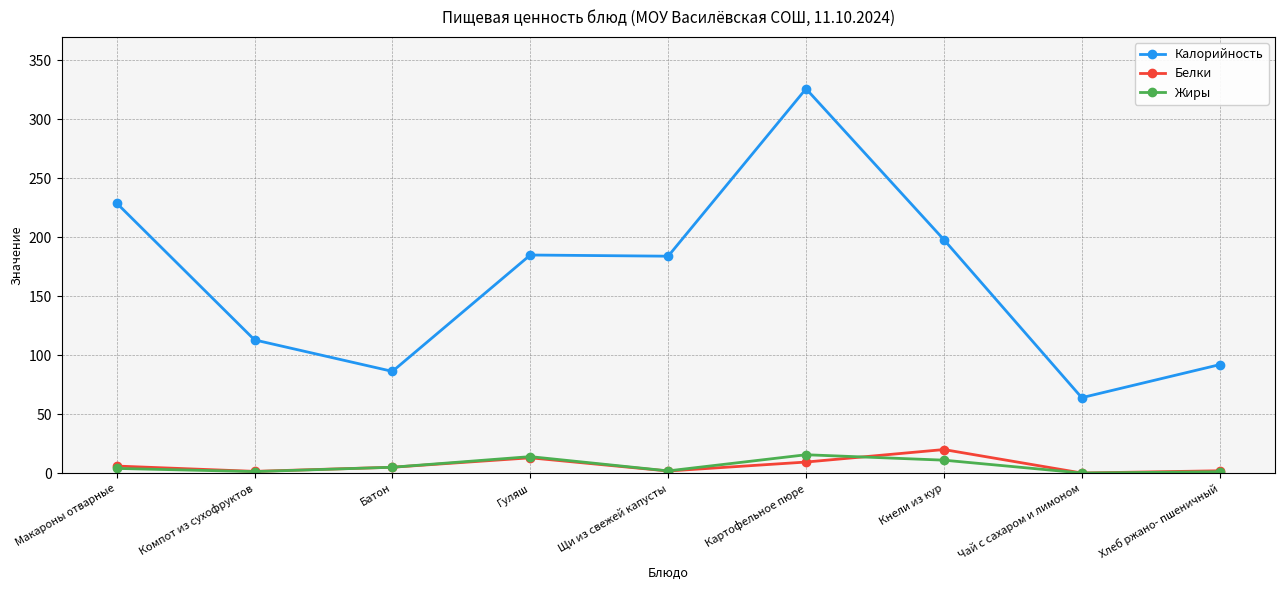

Which series has the widest spread of values?

Калорийность